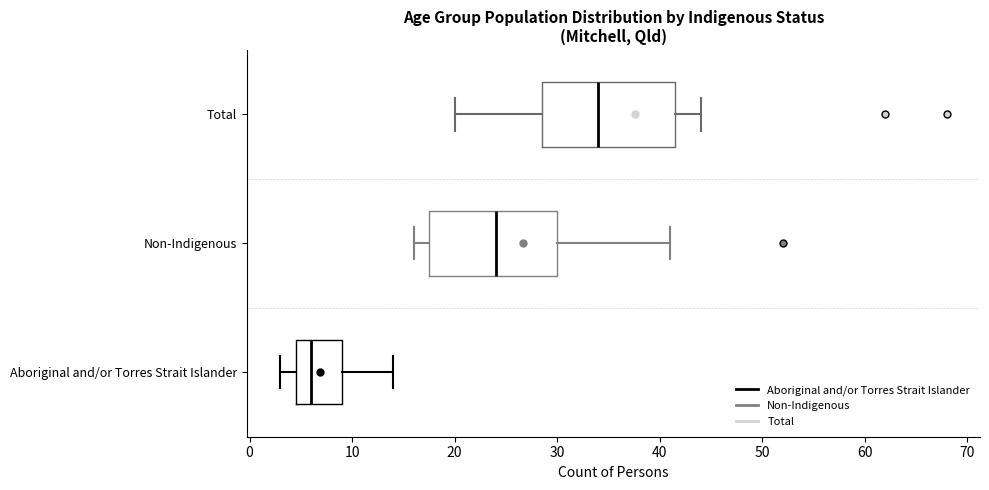

Reading bottom to top, transcribe this box plot: for each box, give where its median line is, the range the box spans, and where its two whiskers end, as read against the x-axis. The values are not printed on the chart, so give them approximately, as read against the axis.

Aboriginal and/or Torres Strait Islander: median 6, box 5 to 9, whiskers 3 to 14
Non-Indigenous: median 24, box 18 to 30, whiskers 16 to 41
Total: median 34, box 29 to 42, whiskers 20 to 44